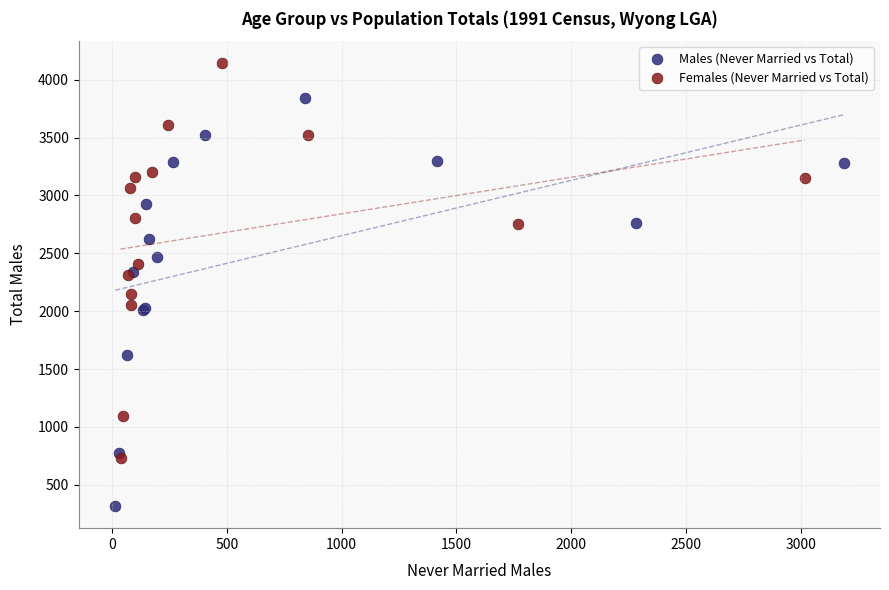

Which series has the largest Y range (max minus min)?

Males (Never Married vs Total)